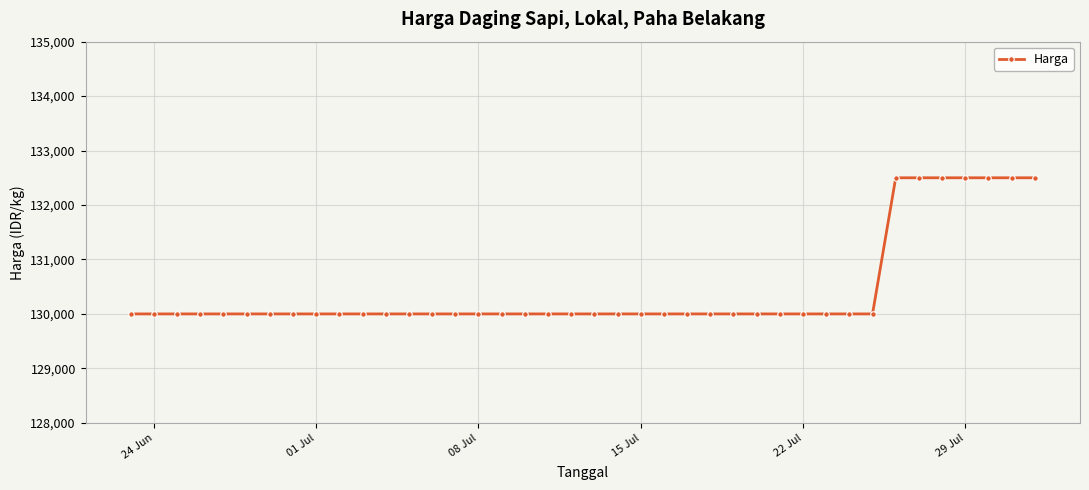

What is the value of the 34th point from the left?

132500